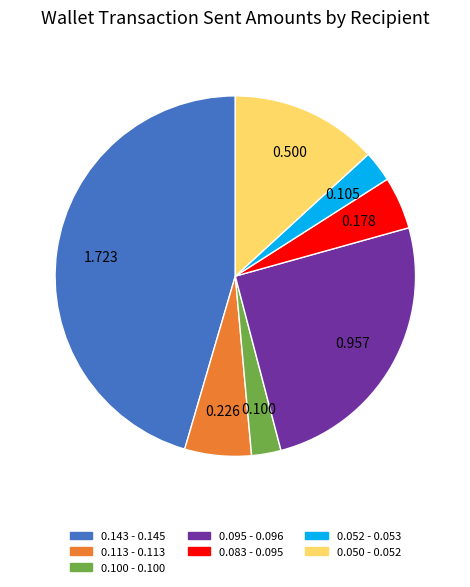

Is there any slice that represents more than half of the pie?

No